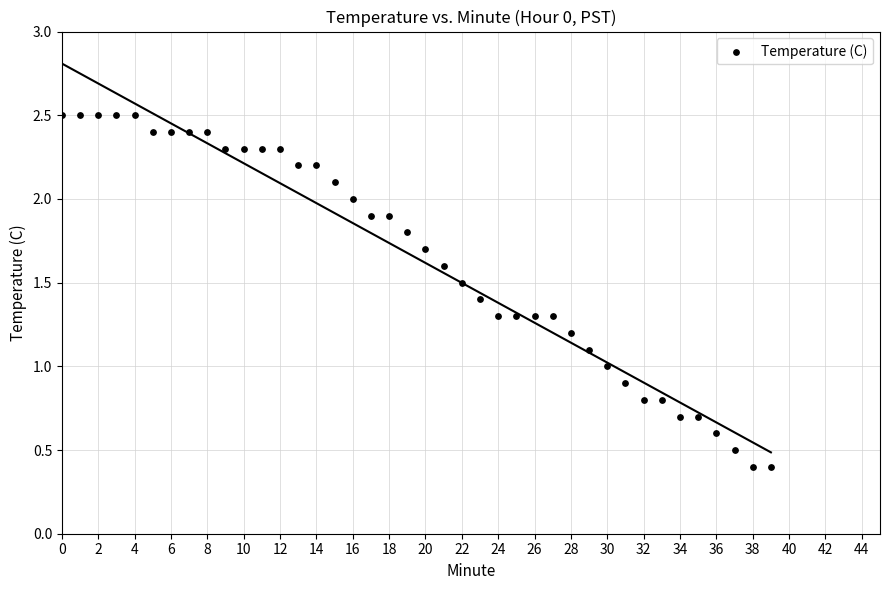

What is the range of Y values (max minus min)?

2.1